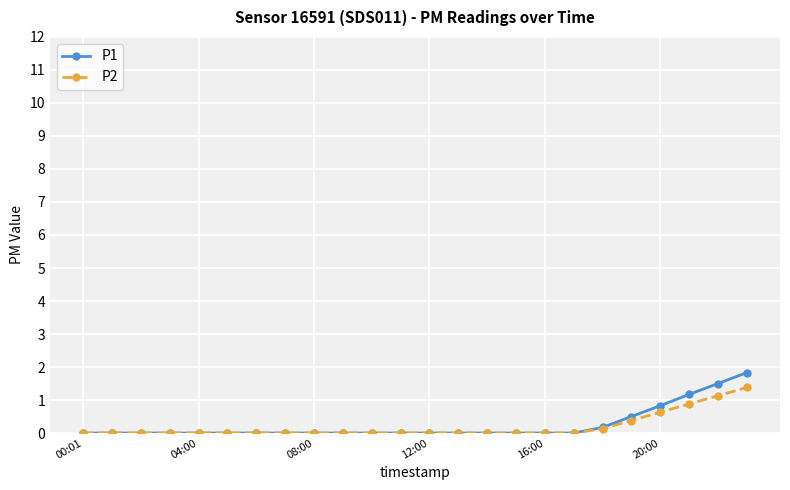

Which series has the widest spread of values?

P1